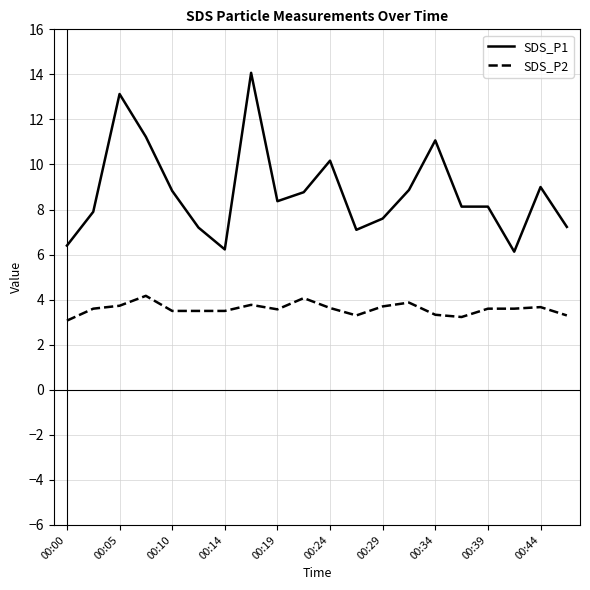

Which series has the largest total across all categories?

SDS_P1